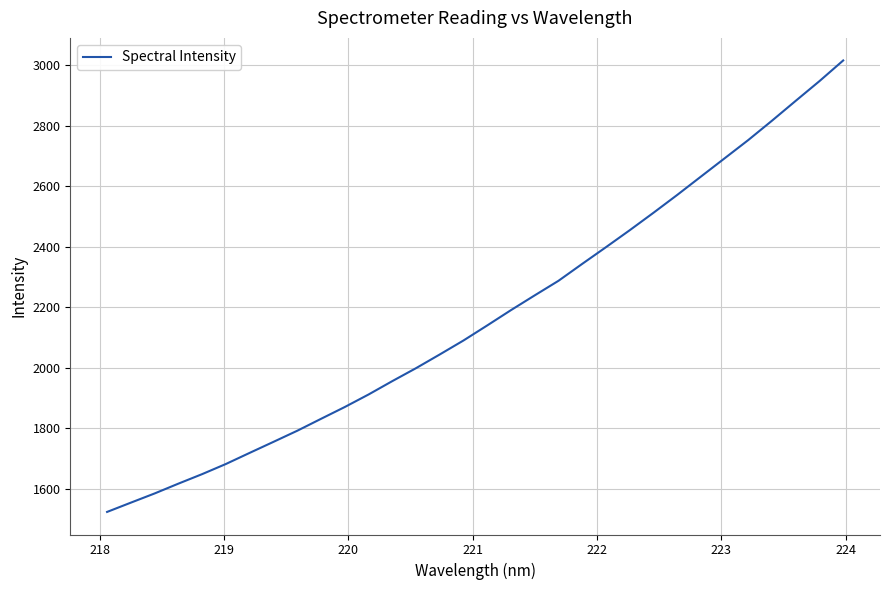

What is the minimum value shown in the chart?

1523.5